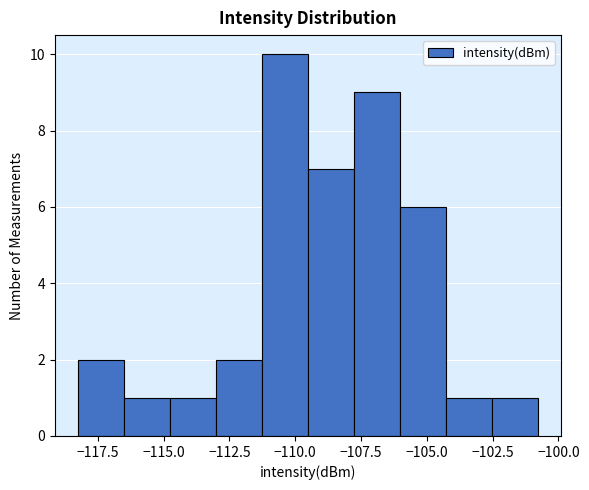

Read against the x-axis, roughly where is the centre of the tallest bar?

-110.5